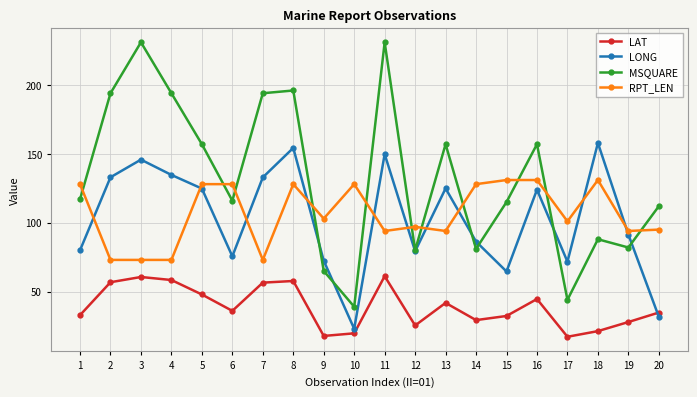

The value of LONG at 10 is 23.0. True or false?

True